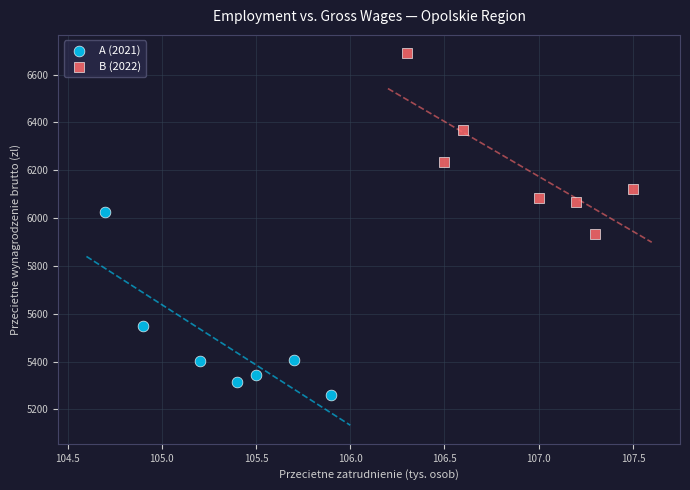

Which series contains the lowest Y value?

A (2021)